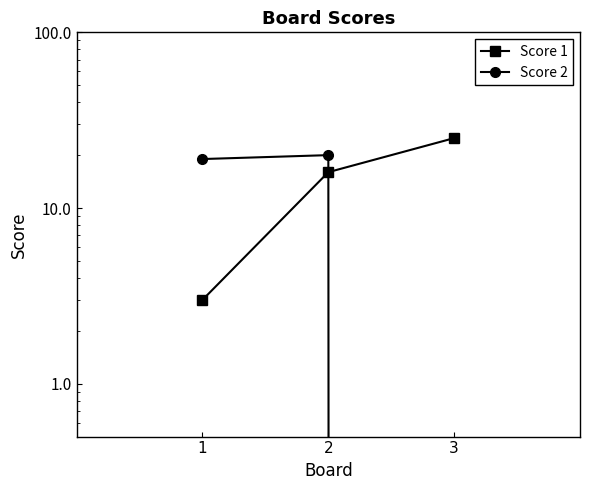

Does the chart have visible grid lines?

No